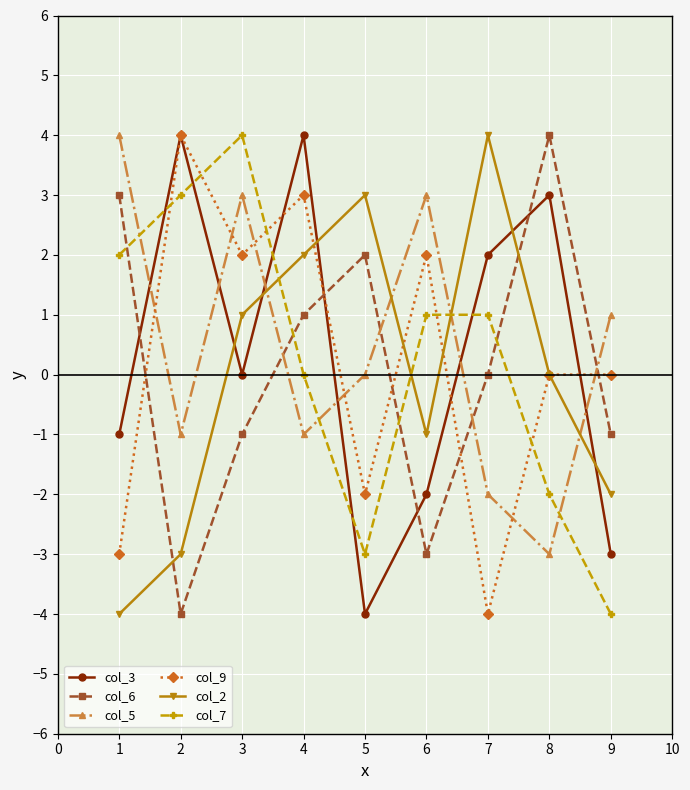

Is the value of col_7 at 2 greater than the value of col_6 at 8?

No